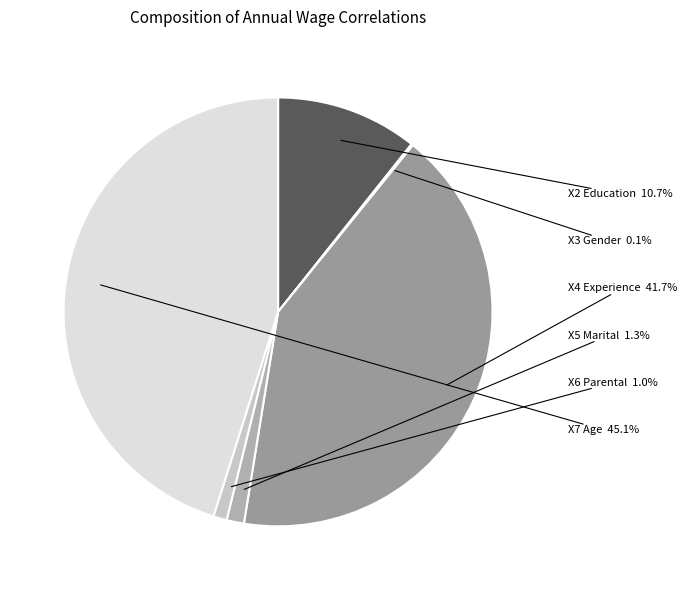

Which slice is the smallest?

X3 Gender